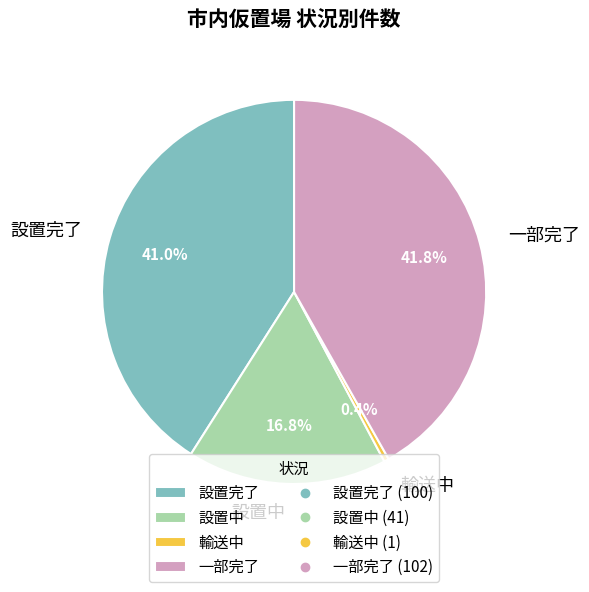

How many segments does this pie chart have?

4